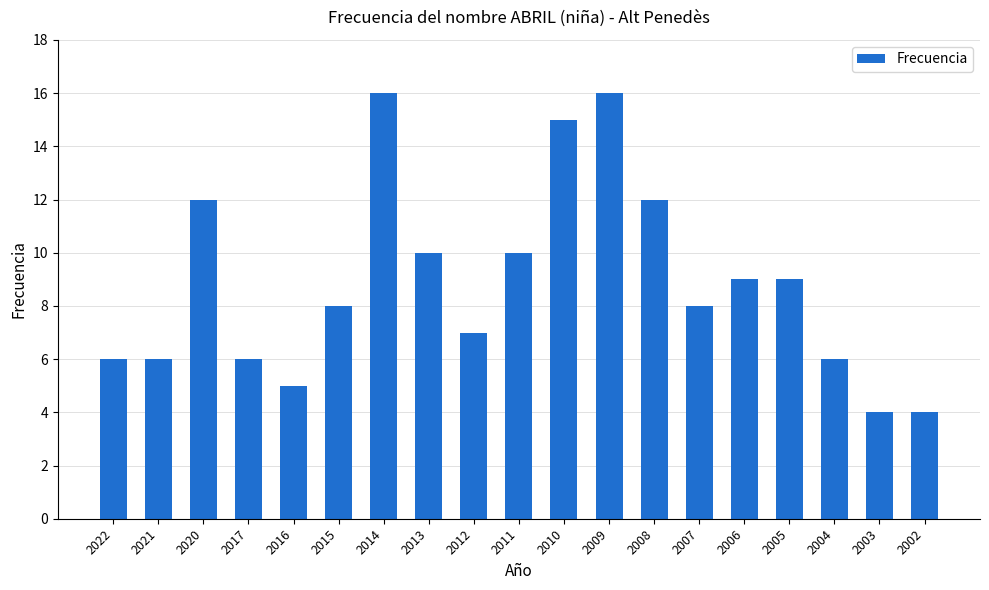

What is the change in value from 2015 to 2006?

+1